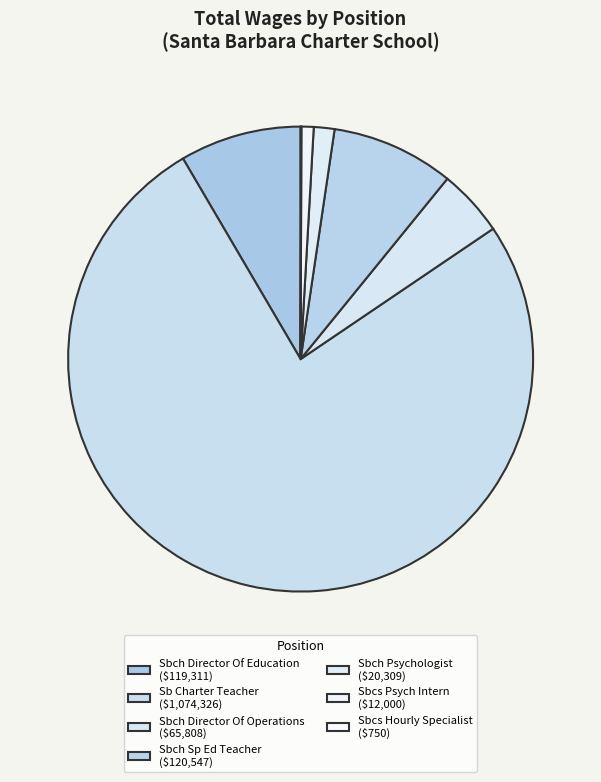

Which category accounts for the majority?

Sb Charter Teacher